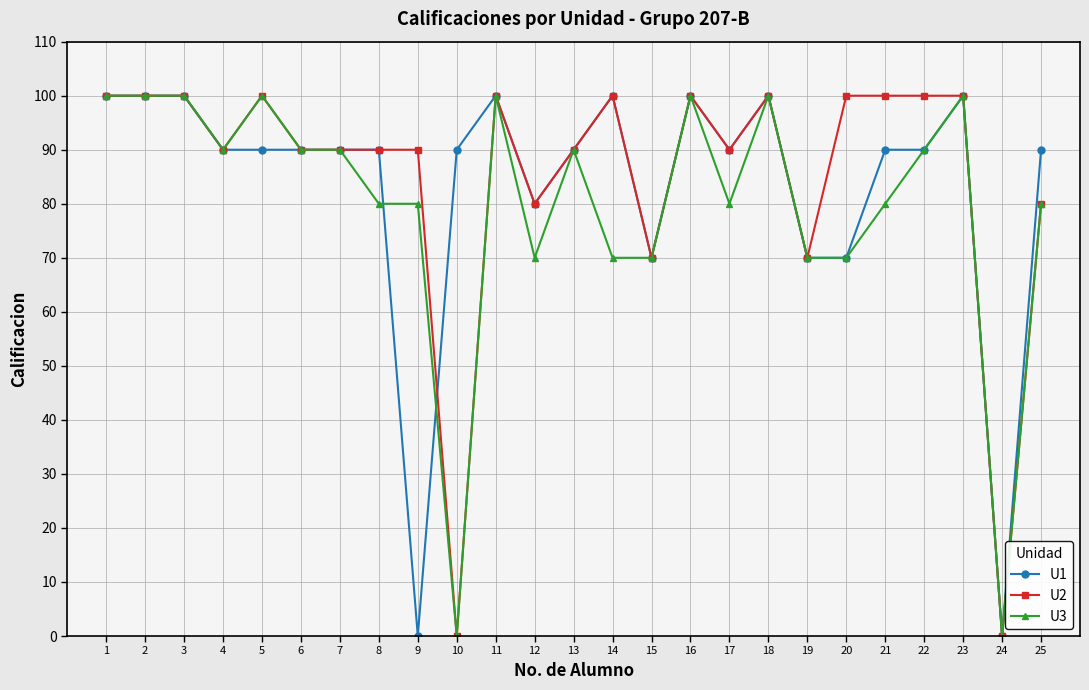

True or false: U1 and U2 cross at least once.

True